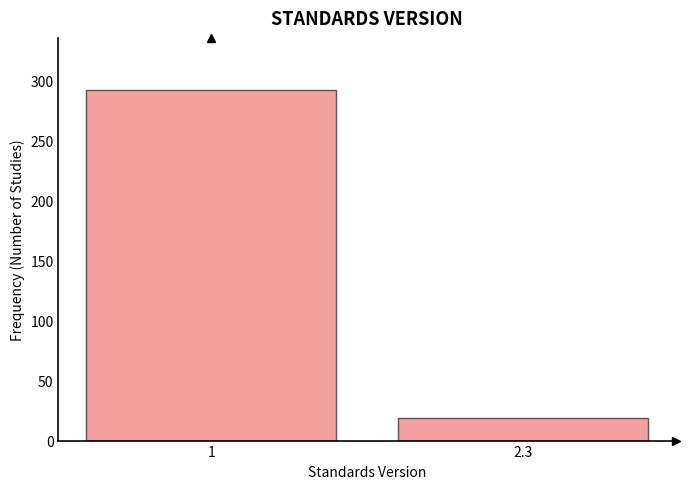

Reading left to right, what are all the values shown in this chart?

292	19